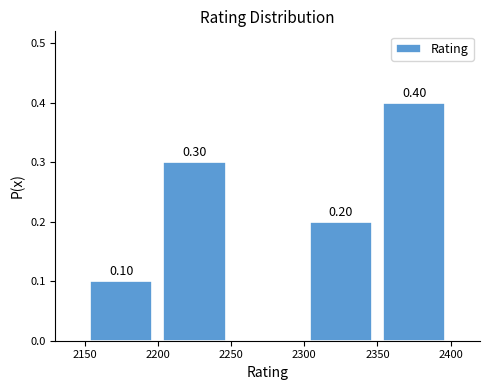

Which range on the x-axis has the tallest bar?

2350 to 2400